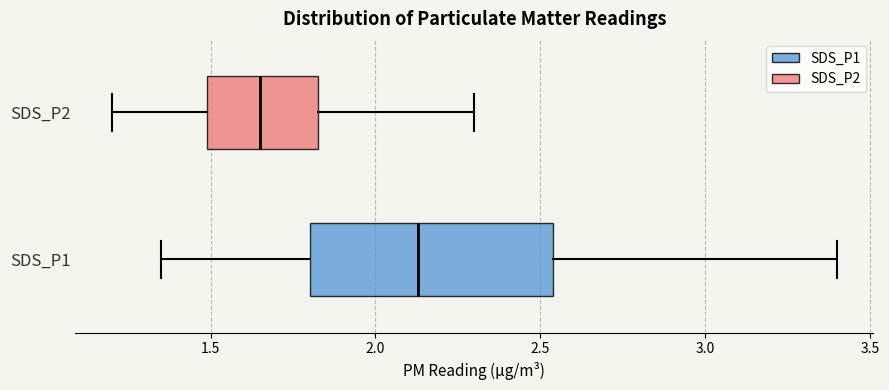

Reading bottom to top, transcribe this box plot: for each box, give where its median line is, the range the box spans, and where its two whiskers end, as read against the x-axis. The values are not printed on the chart, so give them approximately, as read against the axis.

SDS_P1: median 2.15, box 1.80 to 2.55, whiskers 1.35 to 3.40
SDS_P2: median 1.65, box 1.50 to 1.85, whiskers 1.20 to 2.30